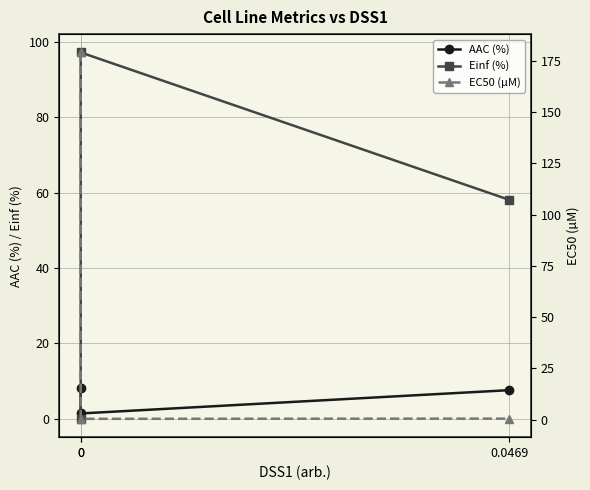

Reading left to right, list all the values displayed in this chart.

AAC (%): 0=8.3	0=1.4	0.0469=7.6
Einf (%): 0=0.0	0=97.1	0.0469=58.1
EC50 (µM): 0=179.0	0=0.5	0.0469=0.6